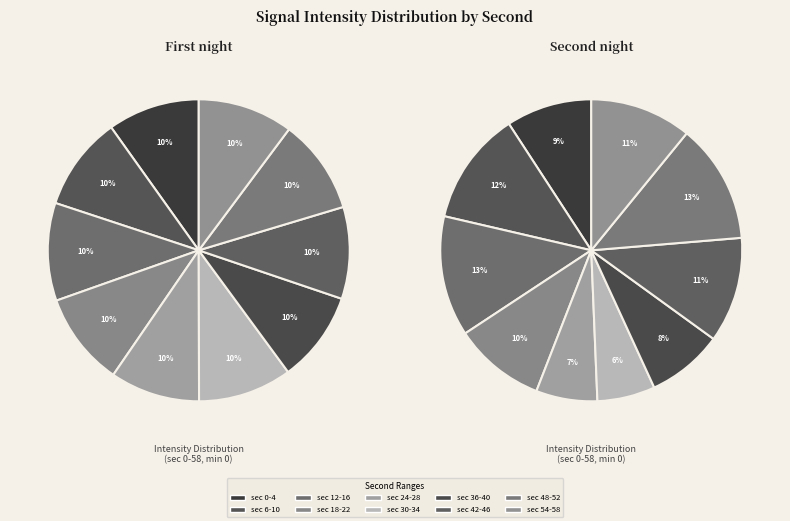

Is 10 the majority of the pie?

No